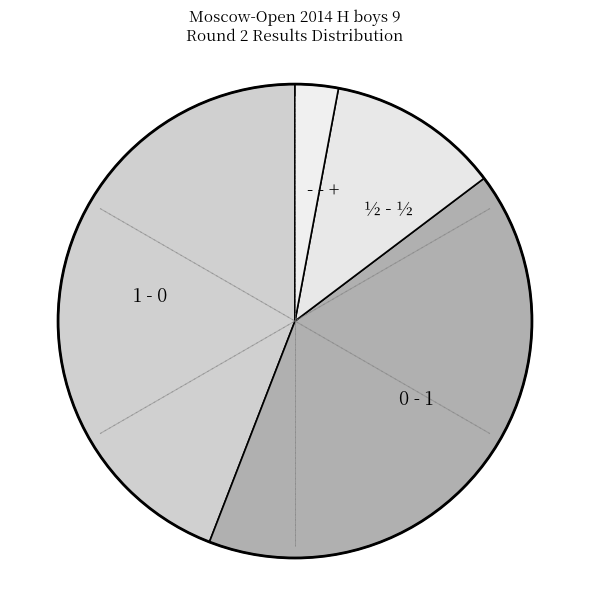

Count the number of slices in the pie.

4